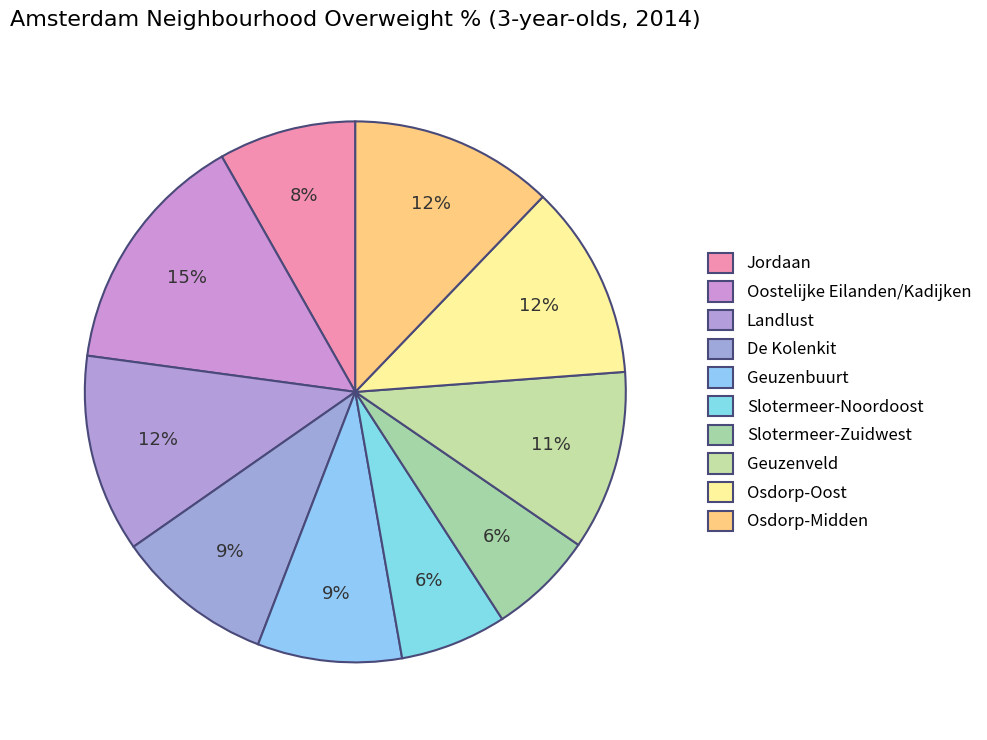

What is the ratio of the value at Osdorp-Oost to the value at Slotermeer-Zuidwest?

1.8